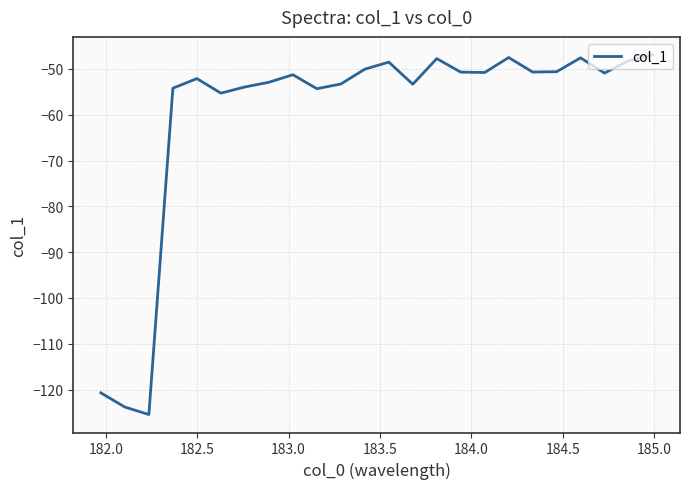

What is the greatest value displayed?

-46.9